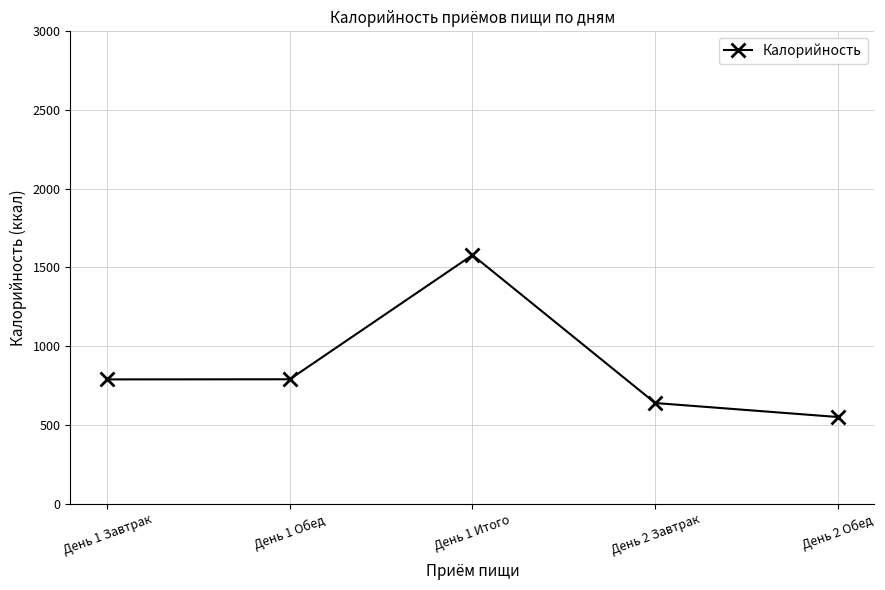

At which category does the data reach its first local peak?

День 1 Итого